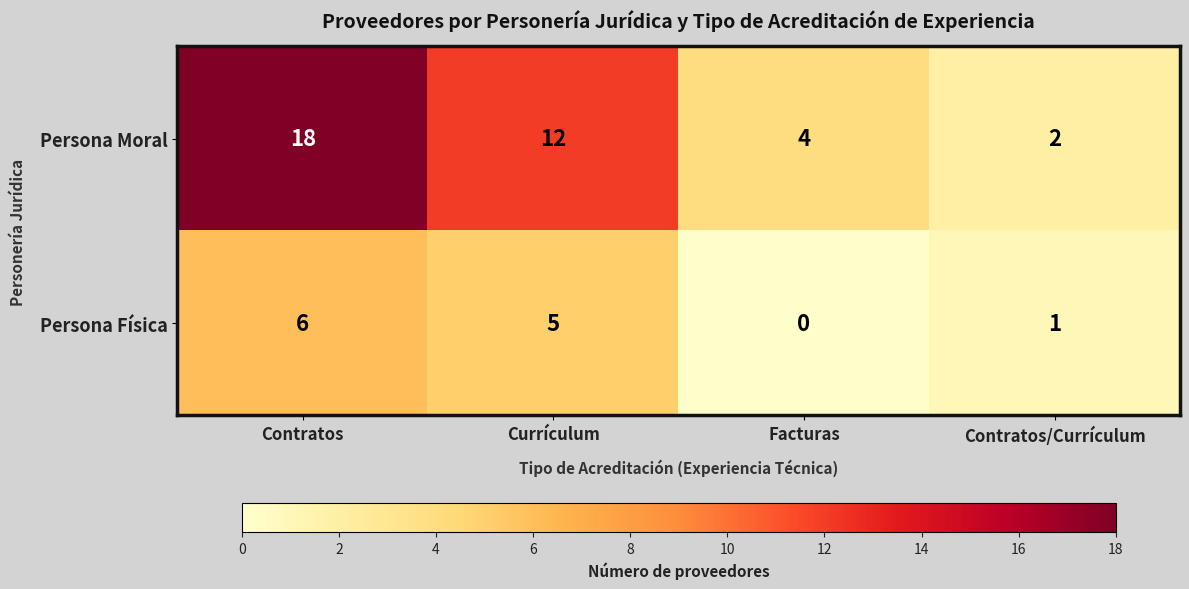

At which category is the sum across all series the highest?

Contratos